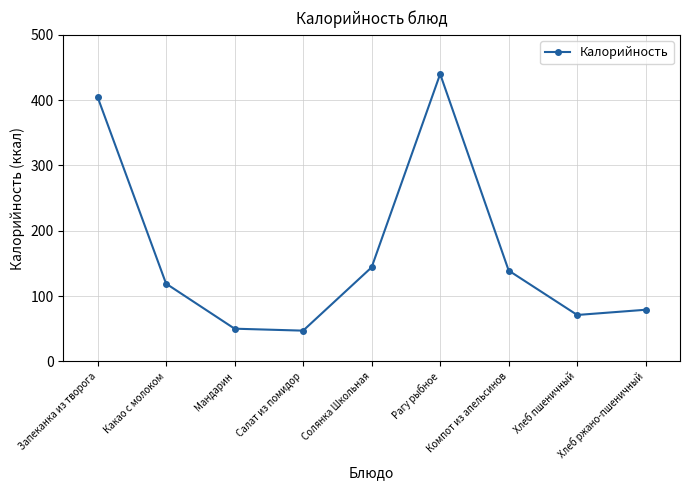

Reading left to right, extract all data points from this chart.

405	119	50	47	144	440	139	71	79